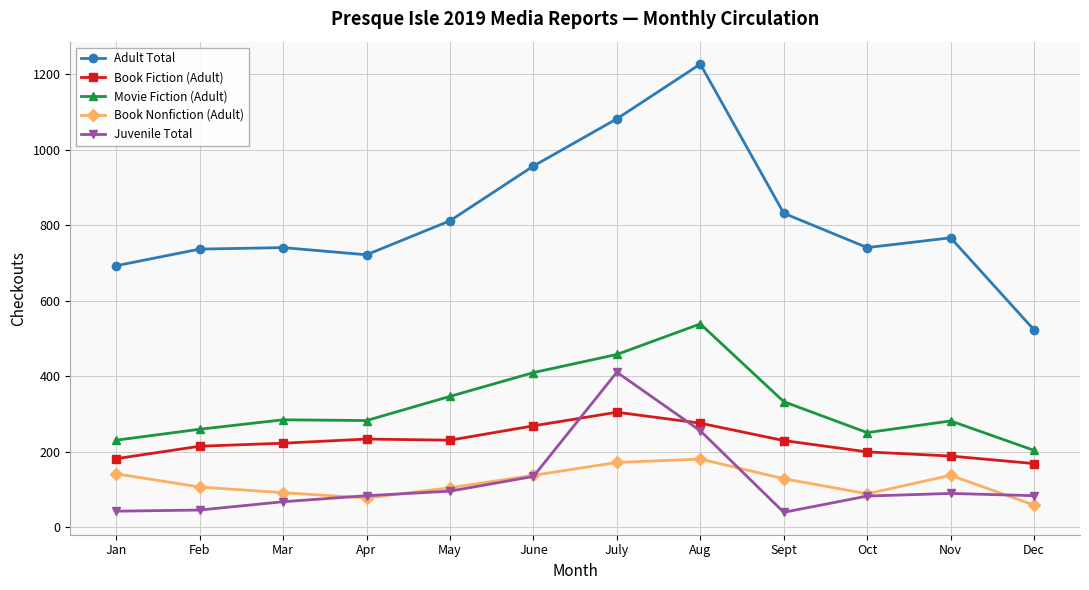

Which series has the widest spread of values?

Adult Total